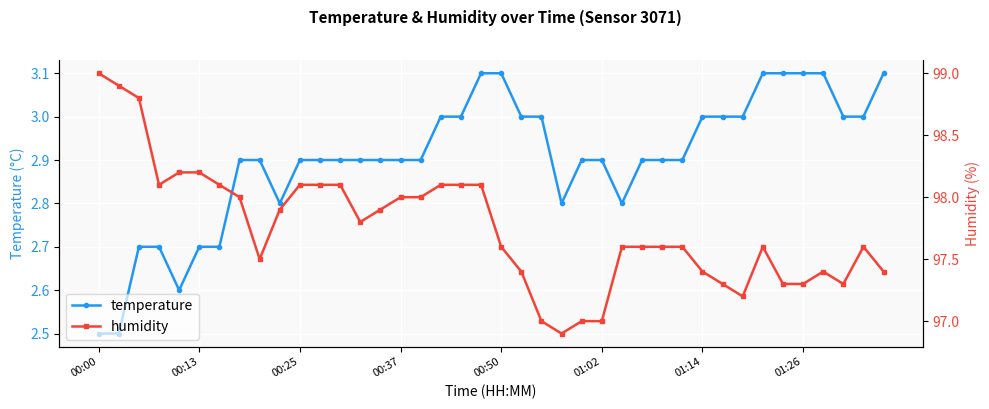

What is the difference between the highest and lowest values at 27?

94.7